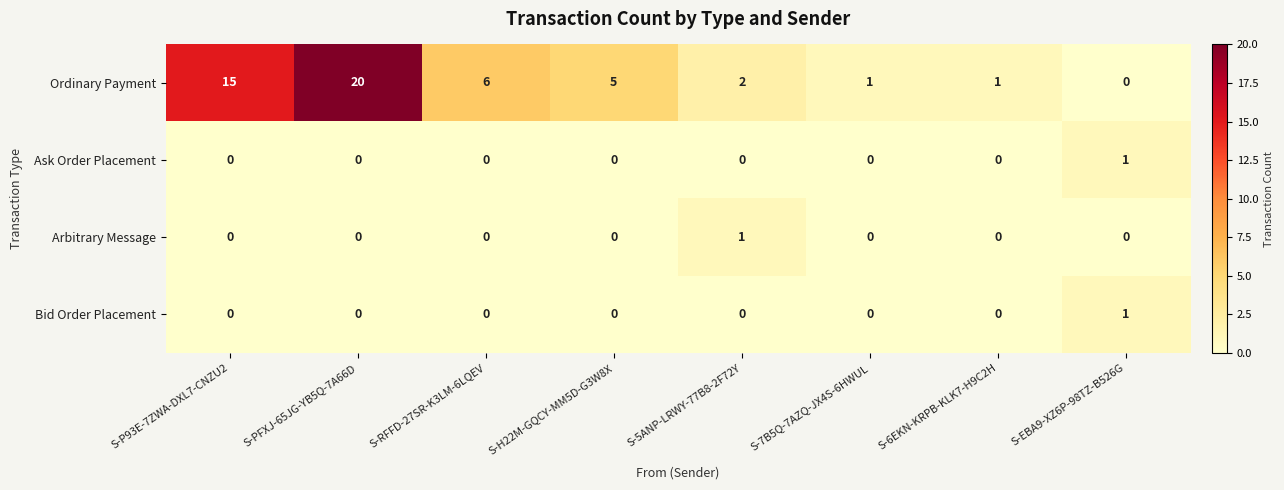

What is the difference between the highest and lowest values at S-6EKN-KRPB-KLK7-H9C2H?

1